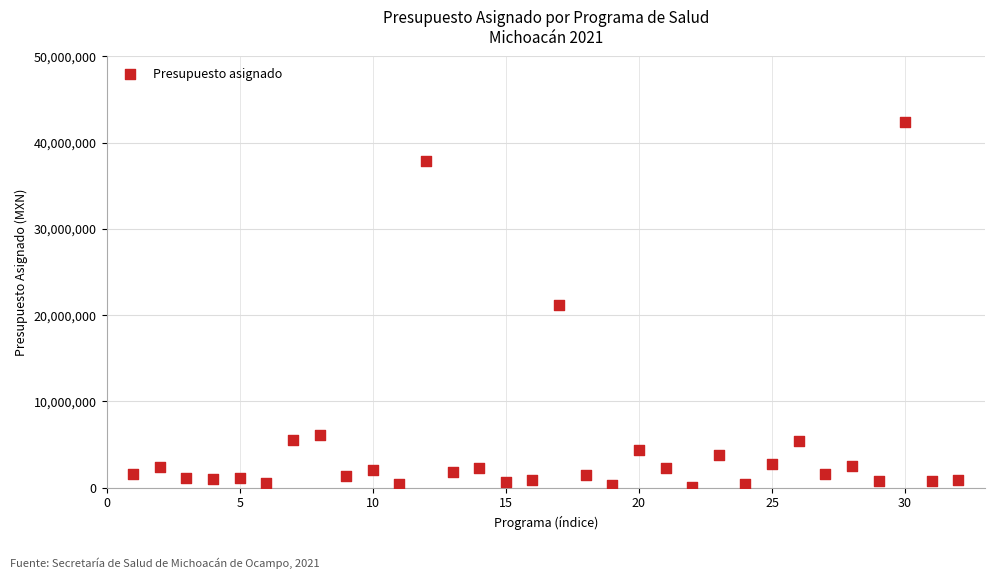

What is the range of X values (max minus min)?

31